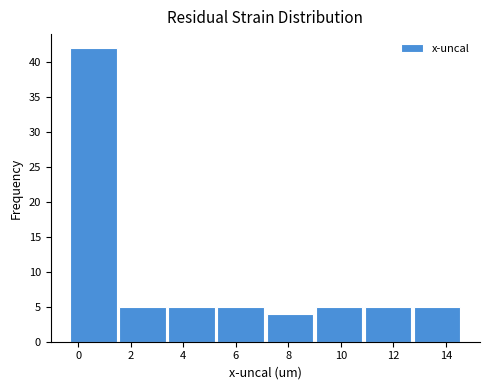

Over which range of the x-axis is the bar tallest?

-0.4 to 1.6